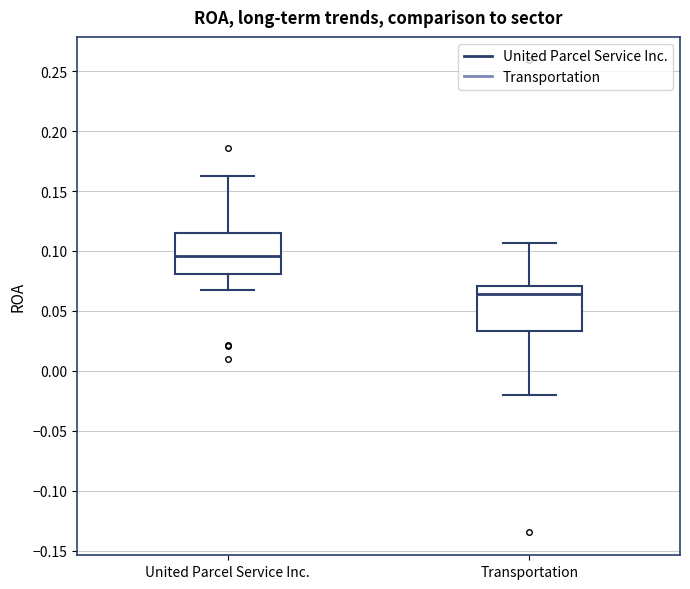

Which box's median line is the highest?

United Parcel Service Inc.